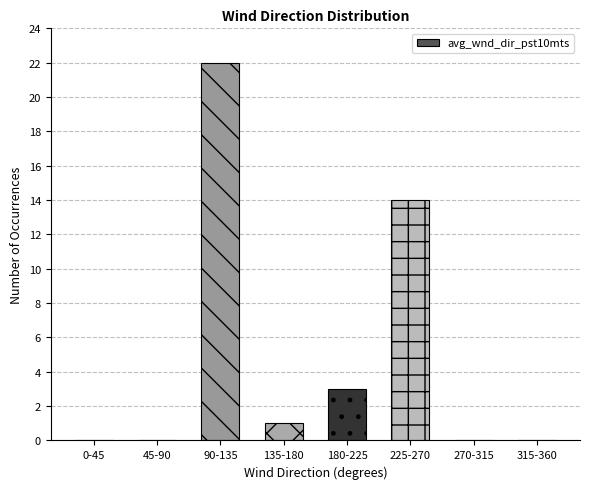

Reading right to left, what are all the values shown in this chart?

315-360=0	270-315=0	225-270=14	180-225=3	135-180=1	90-135=22	45-90=0	0-45=0